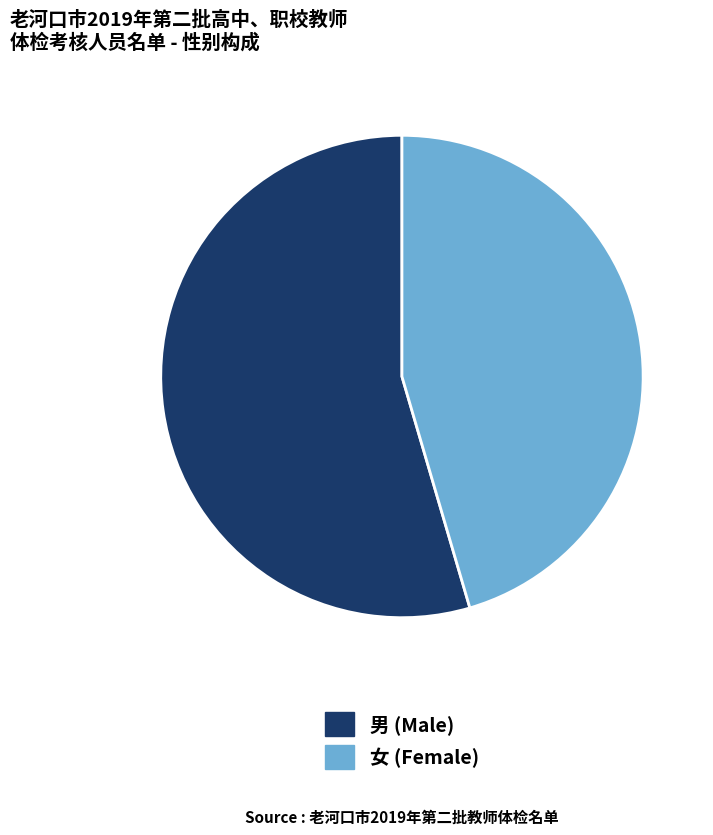

True or false: 女 accounts for 57% of the total.

False